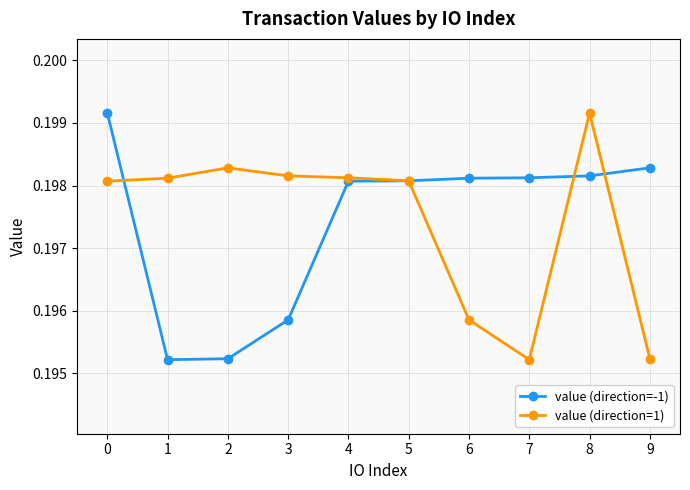

True or false: value (direction=-1) has a value of 0.1 at 0.

False